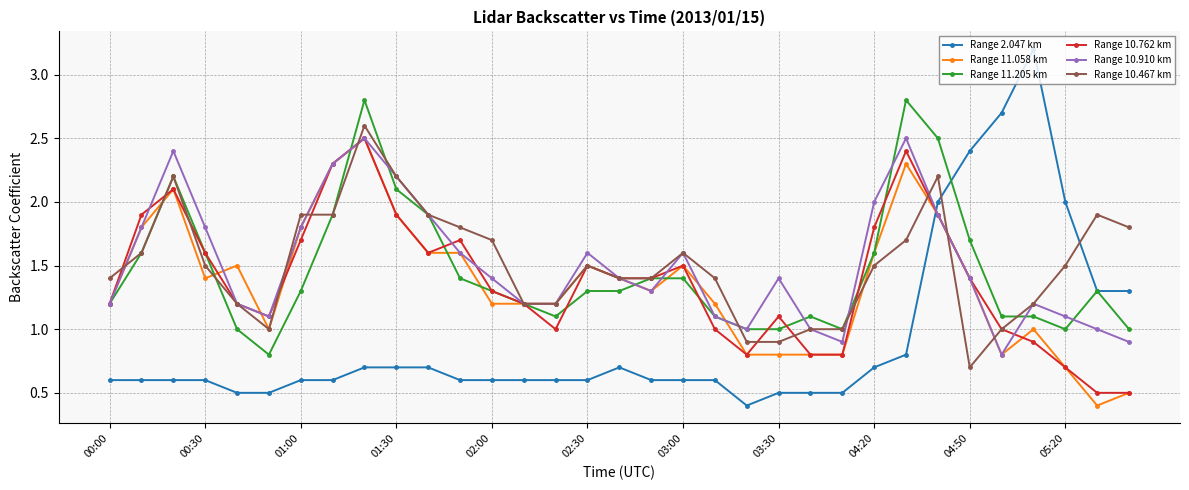

Which series has the largest range (max minus min)?

Range 2.047 km